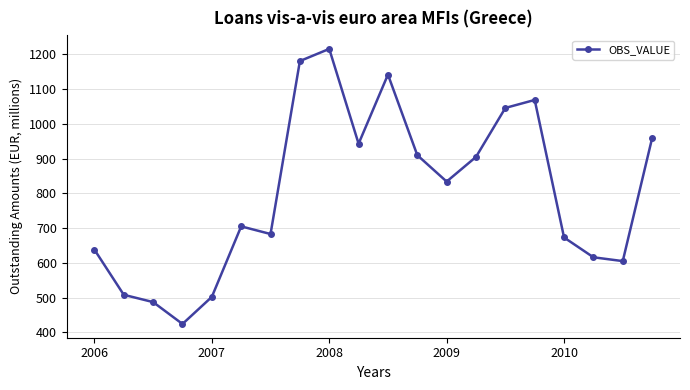

What is the average value?

802